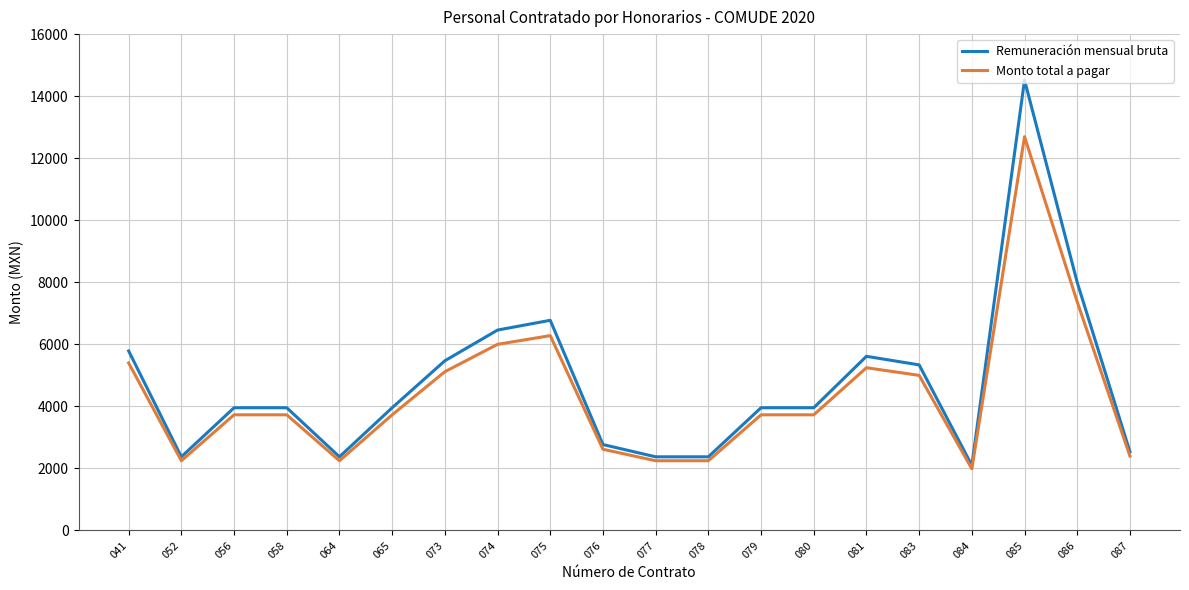

Which series has the widest spread of values?

Remuneración mensual bruta